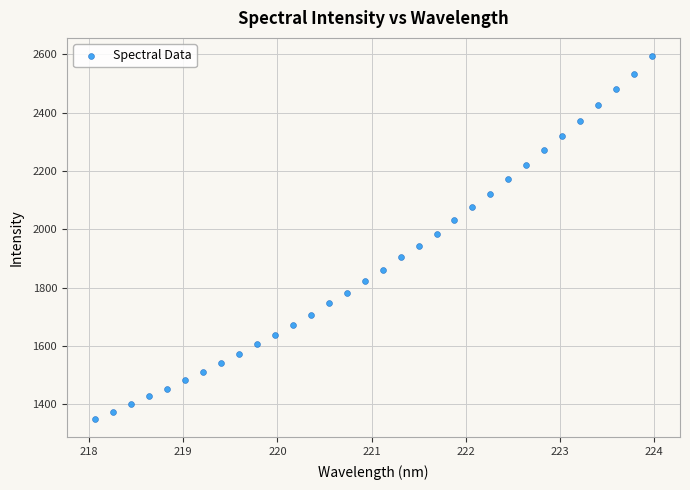

What is the range of X values (max minus min)?

5.9